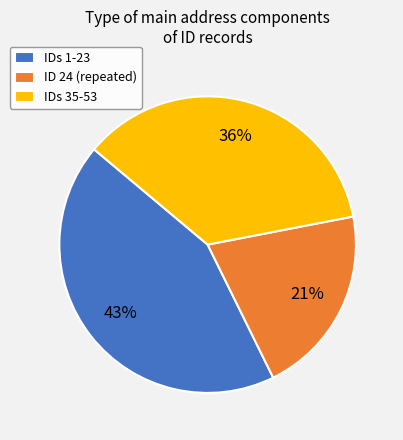

Is IDs 35-53 the majority of the pie?

No